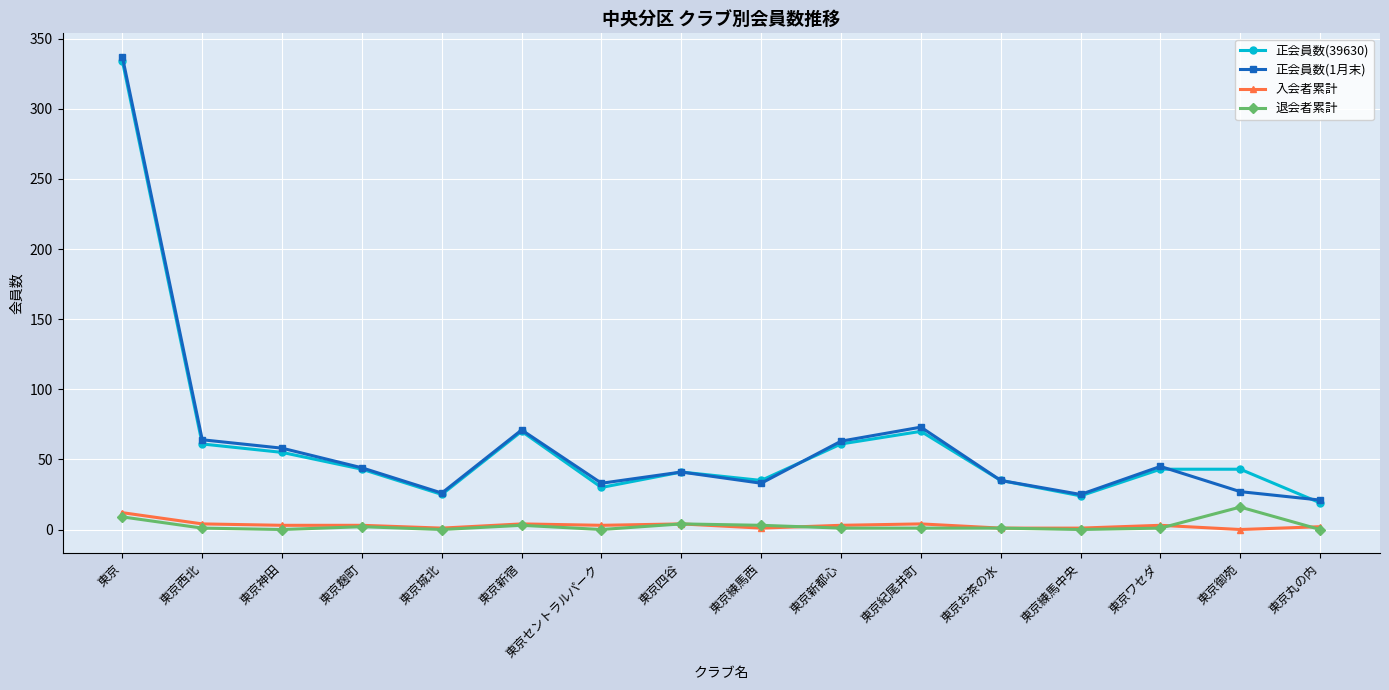

True or false: 正会員数(1月末) and 退会者累計 cross at least once.

False